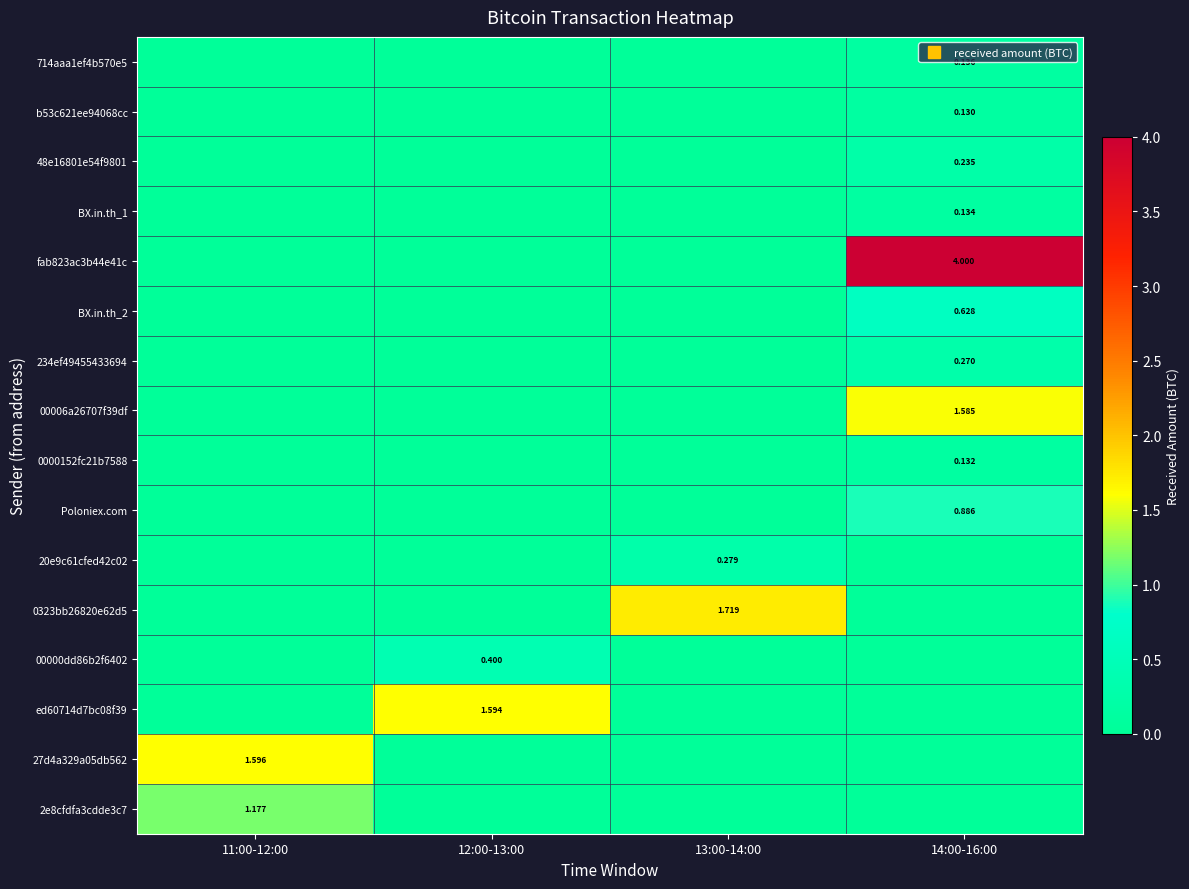

The value of 27d4a329a05db562 at 13:00-14:00 is 0.0. True or false?

True